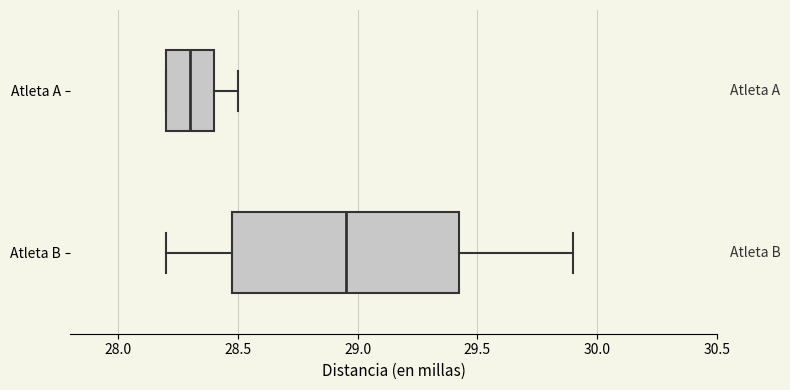

Which box has the furthest to the right median line?

Atleta B